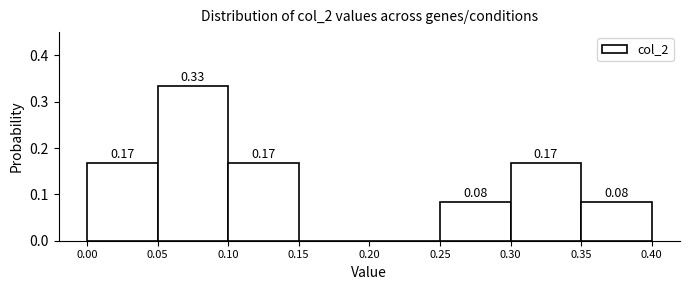

Which range on the x-axis has the tallest bar?

0.05 to 0.10